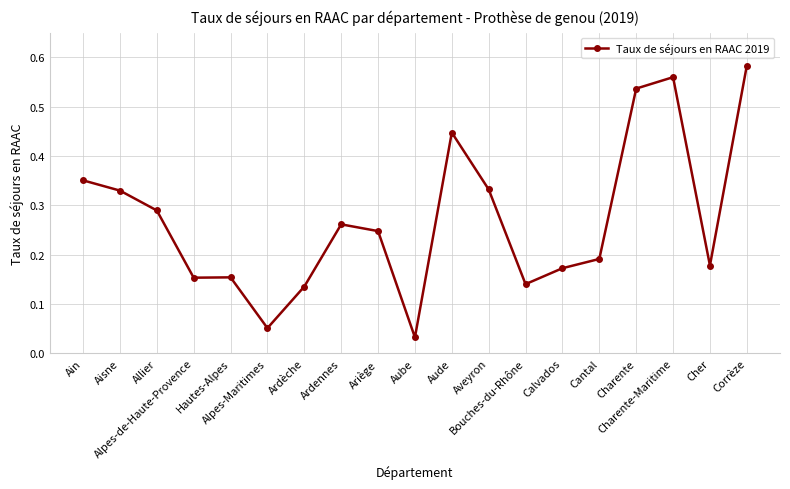

True or false: the data has more than 2 interior local peaks.

True